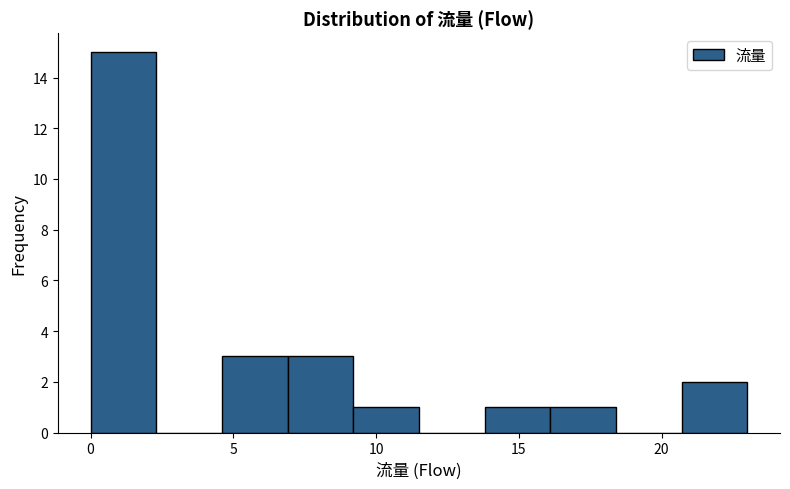

Over which range of the x-axis is the bar tallest?

0.0 to 2.3